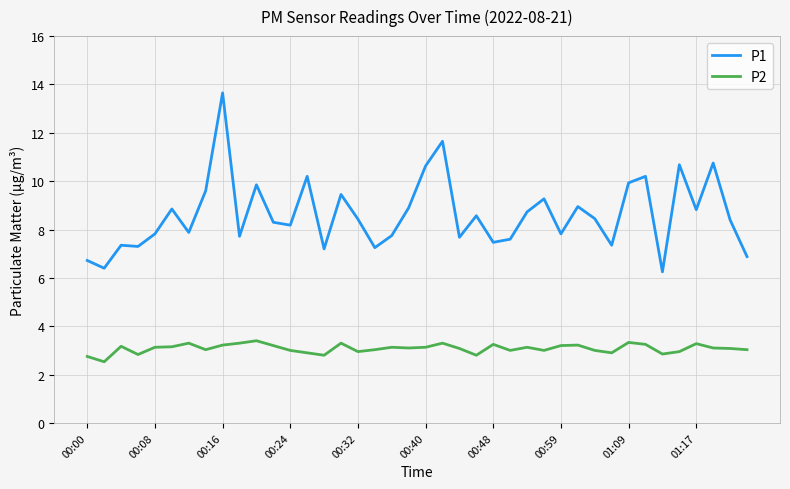

What is the highest value of the P1 series?

13.7